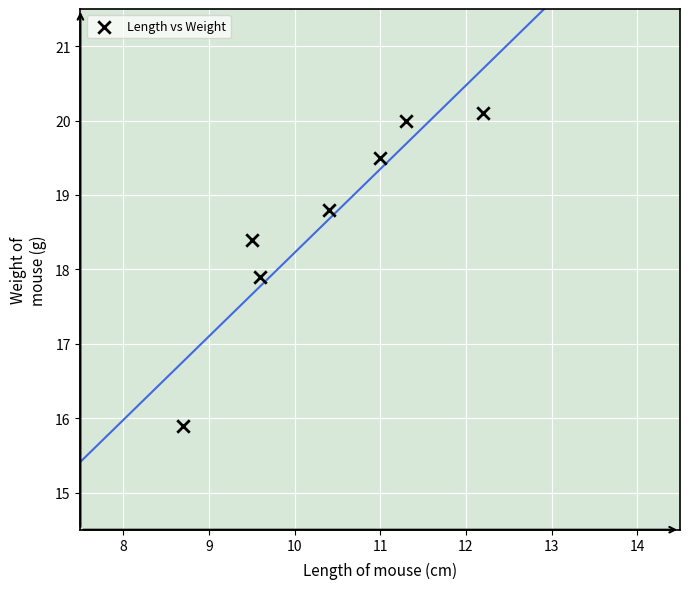

What Y value in the scatter plot is closest to 18?

17.9